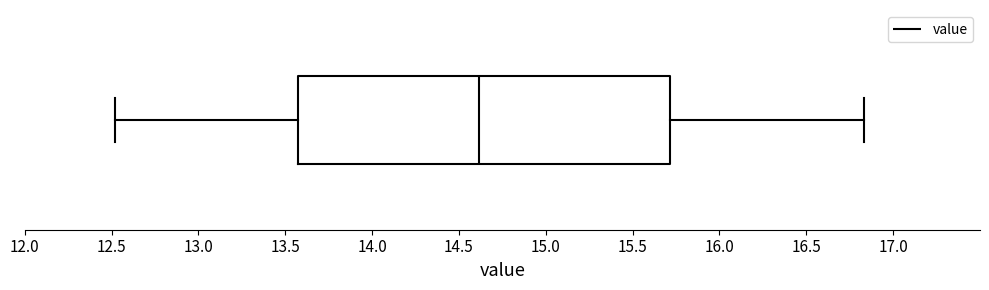

Transcribe this box plot: give where the median line is, the range the box spans, and where the two whiskers end, as read against the x-axis. The values are not printed on the chart, so give them approximately, as read against the axis.

median 14.60, box 13.55 to 15.70, whiskers 12.50 to 16.85